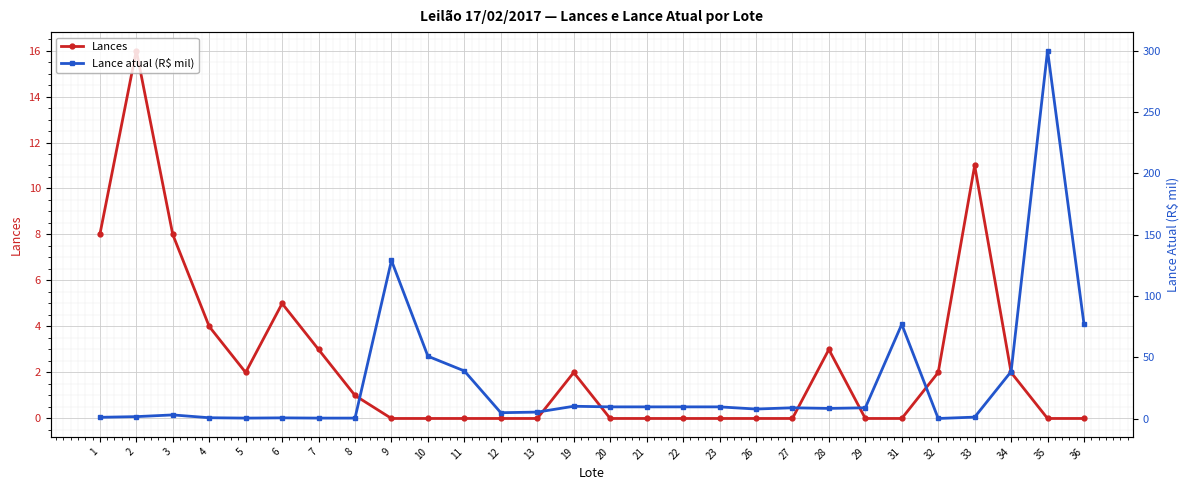

List the series in order of their peak value, lowest first.

Lances, Lance atual (R$ mil)